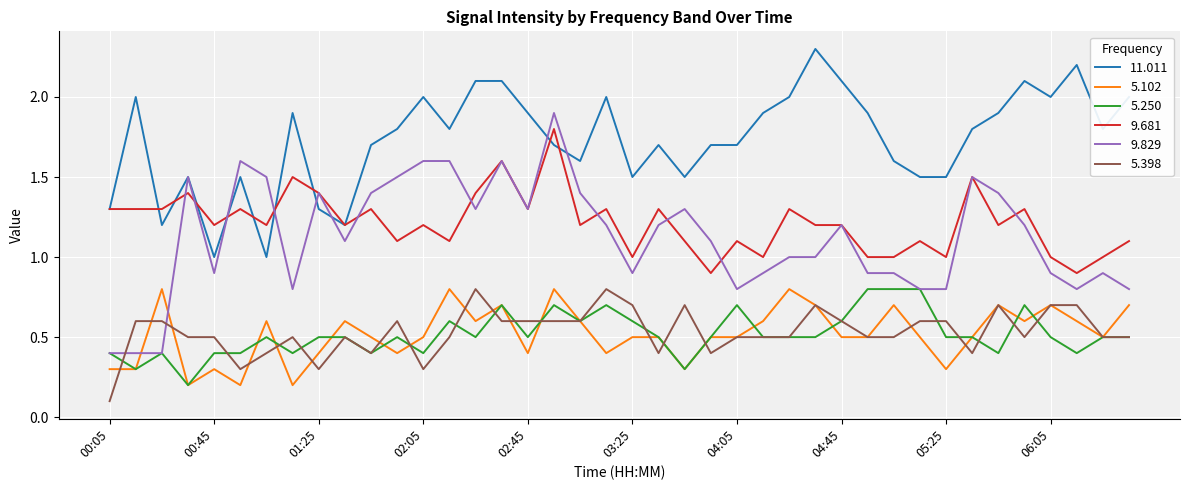

Reading left to right, list all the values displayed in this chart.

11.011: 1.3	2.0	1.2	1.5	1.0	1.5	1.0	1.9	1.3	1.2	1.7	1.8	2.0	1.8	2.1	2.1	1.9	1.7	1.6	2.0	1.5	1.7	1.5	1.7	1.7	1.9	2.0	2.3	2.1	1.9	1.6	1.5	1.5	1.8	1.9	2.1	2.0	2.2	1.8	2.0
5.102: 0.3	0.3	0.8	0.2	0.3	0.2	0.6	0.2	0.4	0.6	0.5	0.4	0.5	0.8	0.6	0.7	0.4	0.8	0.6	0.4	0.5	0.5	0.3	0.5	0.5	0.6	0.8	0.7	0.5	0.5	0.7	0.5	0.3	0.5	0.7	0.6	0.7	0.6	0.5	0.7
5.250: 0.4	0.3	0.4	0.2	0.4	0.4	0.5	0.4	0.5	0.5	0.4	0.5	0.4	0.6	0.5	0.7	0.5	0.7	0.6	0.7	0.6	0.5	0.3	0.5	0.7	0.5	0.5	0.5	0.6	0.8	0.8	0.8	0.5	0.5	0.4	0.7	0.5	0.4	0.5	0.5
9.681: 1.3	1.3	1.3	1.4	1.2	1.3	1.2	1.5	1.4	1.2	1.3	1.1	1.2	1.1	1.4	1.6	1.3	1.8	1.2	1.3	1.0	1.3	1.1	0.9	1.1	1.0	1.3	1.2	1.2	1.0	1.0	1.1	1.0	1.5	1.2	1.3	1.0	0.9	1.0	1.1
9.829: 0.4	0.4	0.4	1.5	0.9	1.6	1.5	0.8	1.4	1.1	1.4	1.5	1.6	1.6	1.3	1.6	1.3	1.9	1.4	1.2	0.9	1.2	1.3	1.1	0.8	0.9	1.0	1.0	1.2	0.9	0.9	0.8	0.8	1.5	1.4	1.2	0.9	0.8	0.9	0.8
5.398: 0.1	0.6	0.6	0.5	0.5	0.3	0.4	0.5	0.3	0.5	0.4	0.6	0.3	0.5	0.8	0.6	0.6	0.6	0.6	0.8	0.7	0.4	0.7	0.4	0.5	0.5	0.5	0.7	0.6	0.5	0.5	0.6	0.6	0.4	0.7	0.5	0.7	0.7	0.5	0.5